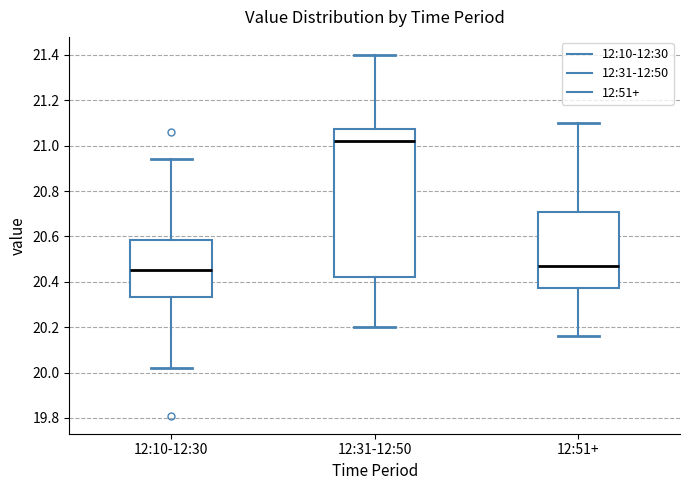

Where does the lower whisker of the box for 12:31-12:50 end on the y-axis? The values are not printed on the chart, so give them approximately, as read against the axis.

20.20